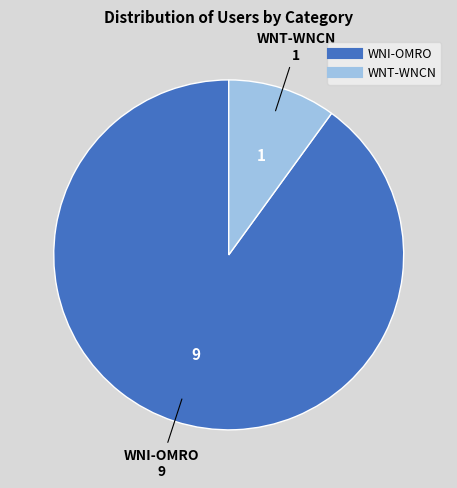

Do WNI-OMRO and WNT-WNCN together represent more than half of the pie?

Yes